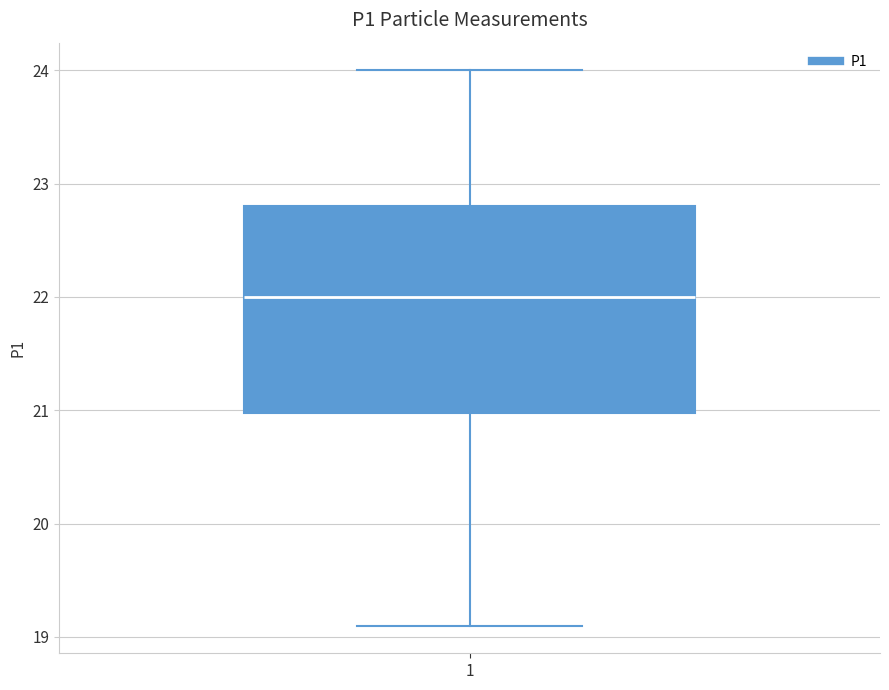

Where is the lower edge of the box at x = 1 on the y-axis? The values are not printed on the chart, so give them approximately, as read against the axis.

21.0